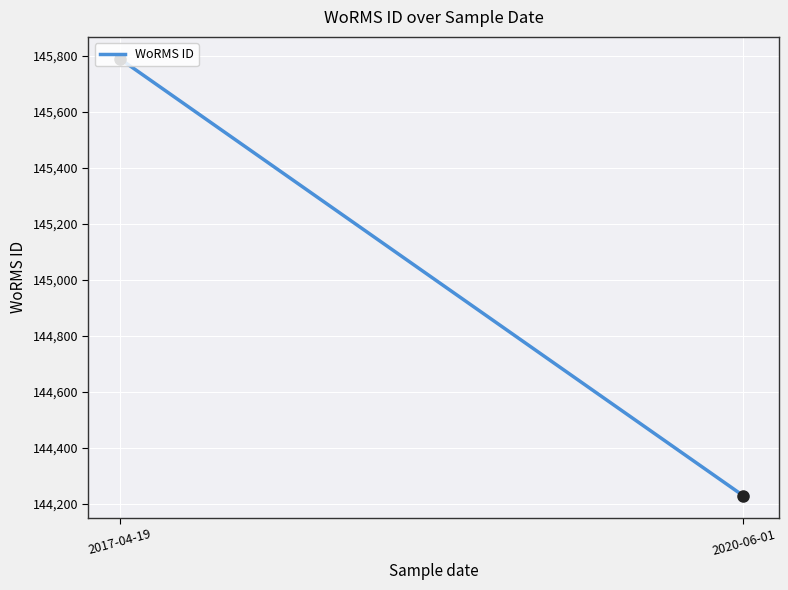

True or false: there are more than 2 points higher than both neighbors.

False